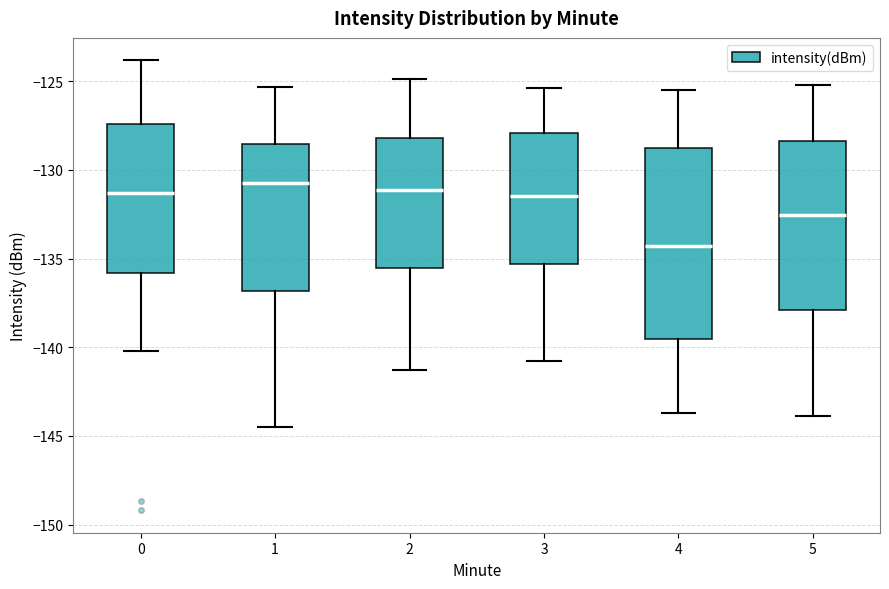

Which box is the tallest, from its lower edge to its upper edge?

4